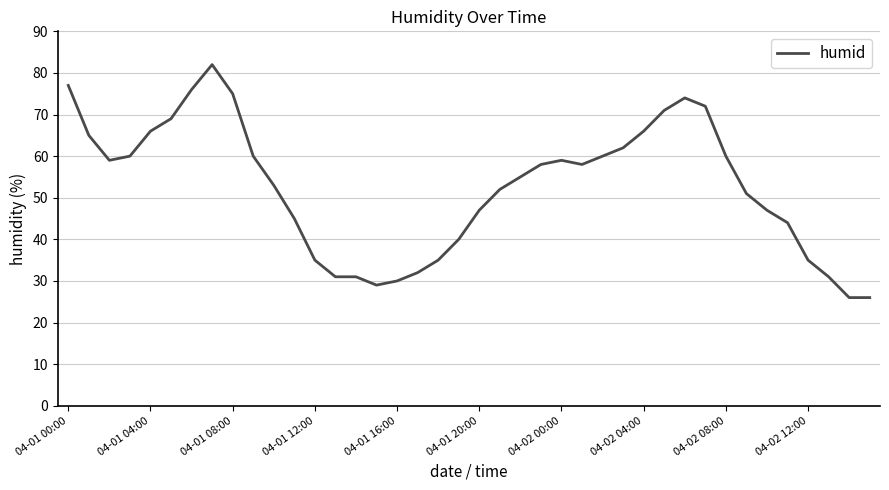

What is the difference between the maximum and minimum values?

56